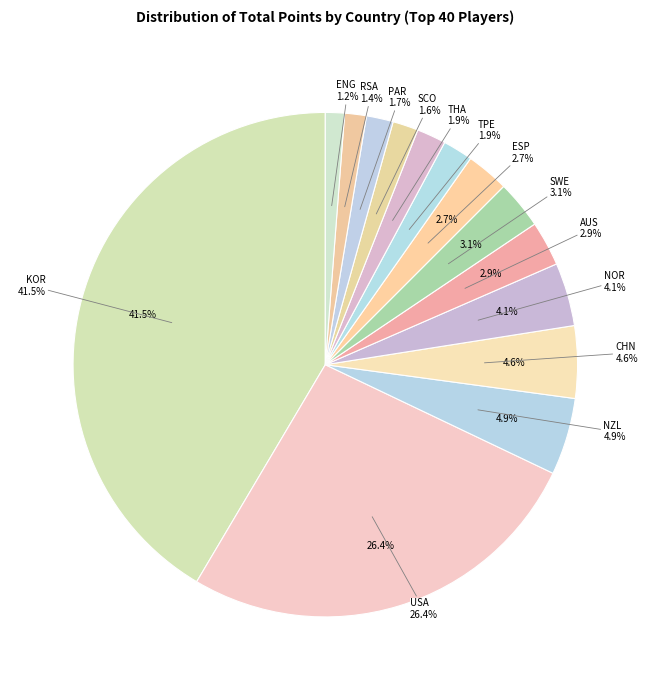

The SWE slice represents 16% of the pie. True or false?

False